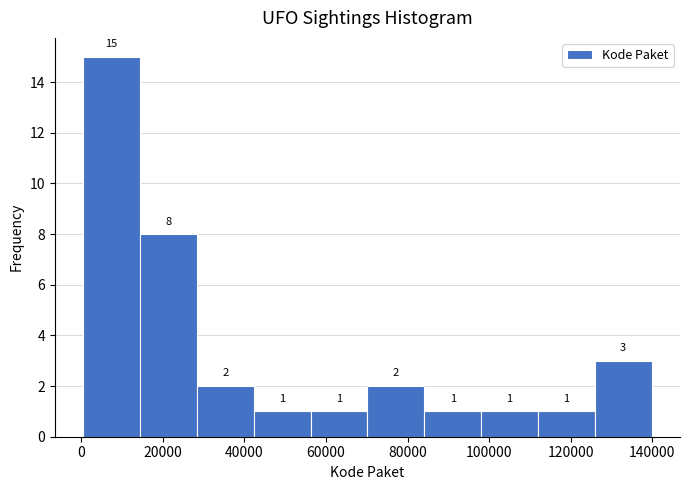

Reading left to right, transcribe this chart: for each bar, give the range it covers on the x-axis and its height. The bar edges are not printed on the chart, so give them approximately, as read against the axis.

0 to 14000: 15
14000 to 28000: 8
28000 to 42000: 2
42000 to 56000: 1
56000 to 70000: 1
70000 to 84000: 2
84000 to 98000: 1
98000 to 112000: 1
112000 to 126000: 1
126000 to 140000: 3